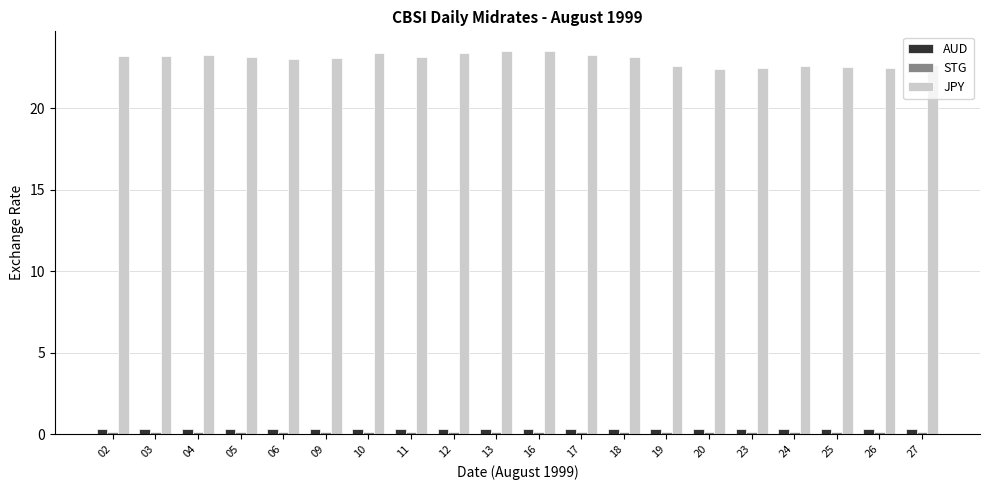

What is the minimum value for JPY?

22.4